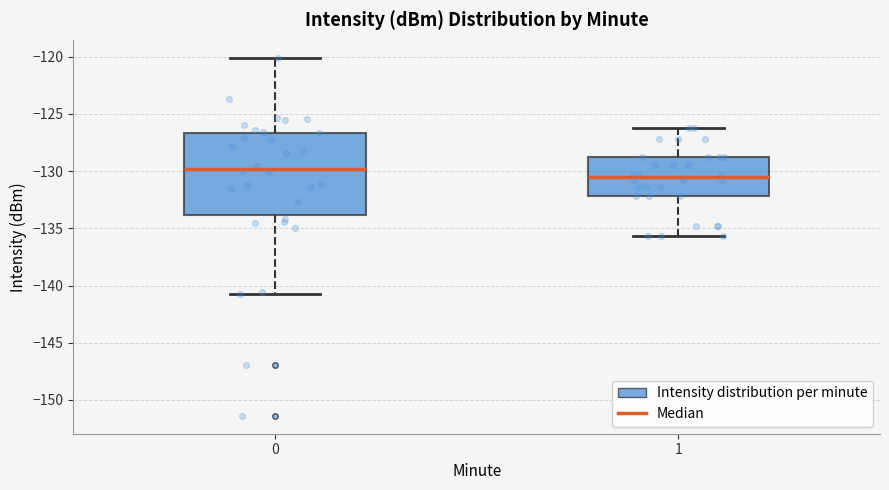

Reading left to right, read every box against the y-axis: the position of its median line, the range the box covers, and the ends of its whiskers. The values are not printed on the chart, so give them approximately, as read against the axis.

0: median -130.0, box -134.0 to -126.5, whiskers -140.5 to -120.0
1: median -130.5, box -132.0 to -129.0, whiskers -135.5 to -126.0